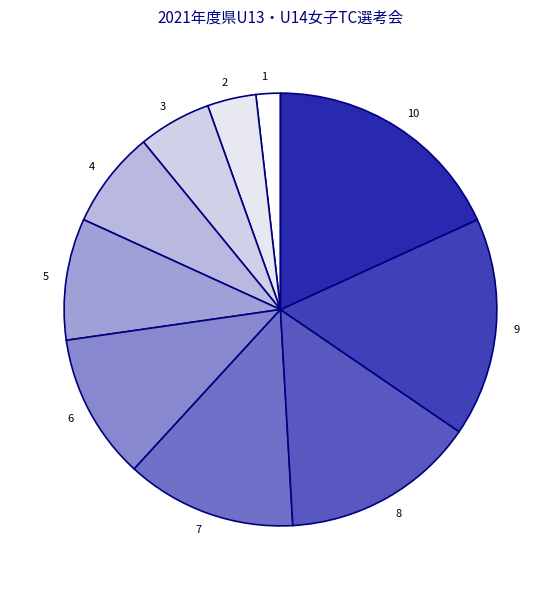

How many segments does this pie chart have?

10